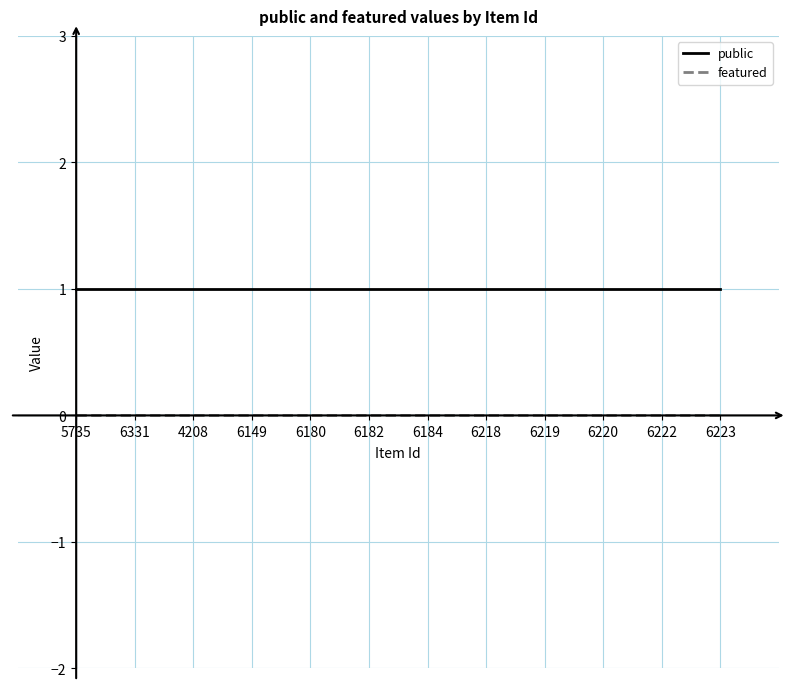

What position from the right is 6149?

9